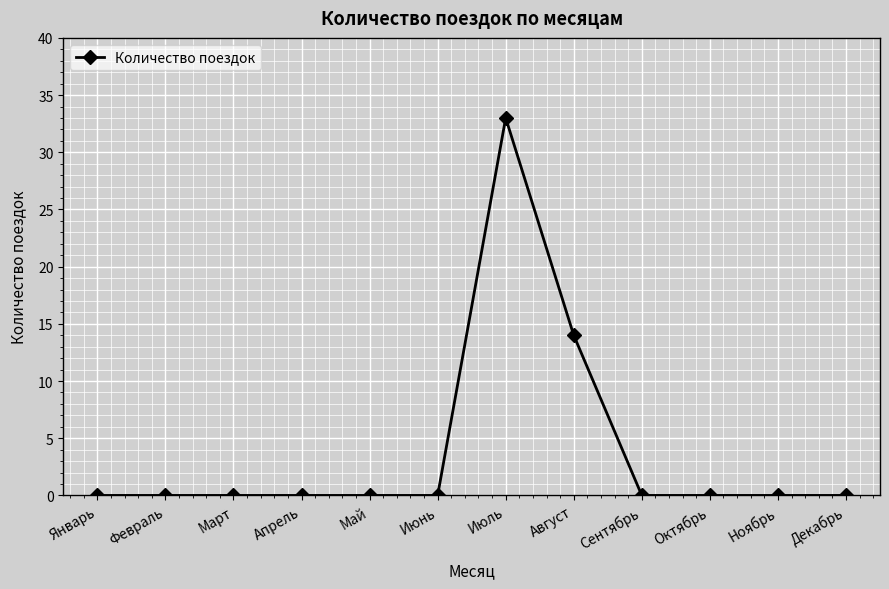

True or false: the data shows -20 at Февраль.

False